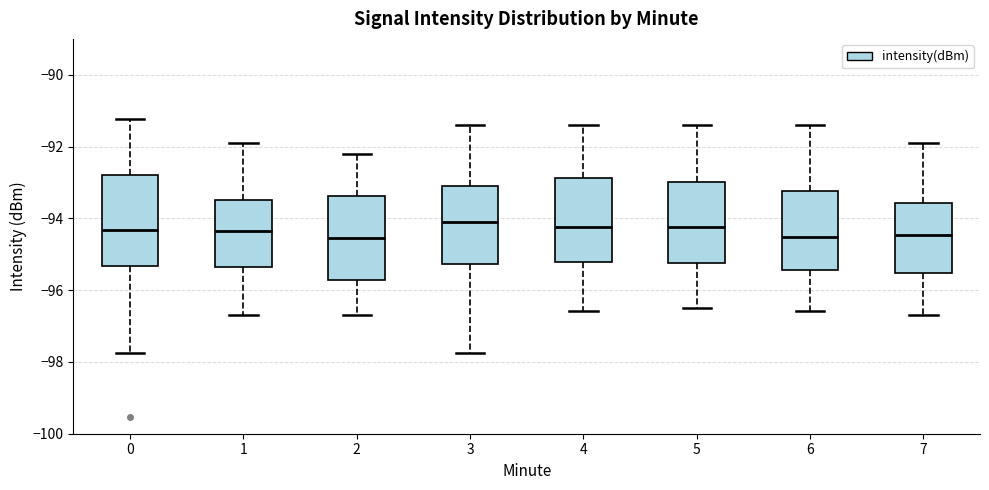

Reading left to right, read every box against the y-axis: the position of its median line, the range the box covers, and the ends of its whiskers. The values are not printed on the chart, so give them approximately, as read against the axis.

0: median -94.4, box -95.4 to -92.8, whiskers -97.8 to -91.2
1: median -94.4, box -95.4 to -93.4, whiskers -96.6 to -91.8
2: median -94.6, box -95.8 to -93.4, whiskers -96.6 to -92.2
3: median -94.0, box -95.2 to -93.2, whiskers -97.8 to -91.4
4: median -94.2, box -95.2 to -92.8, whiskers -96.6 to -91.4
5: median -94.2, box -95.2 to -93.0, whiskers -96.4 to -91.4
6: median -94.6, box -95.4 to -93.2, whiskers -96.6 to -91.4
7: median -94.4, box -95.6 to -93.6, whiskers -96.6 to -91.8